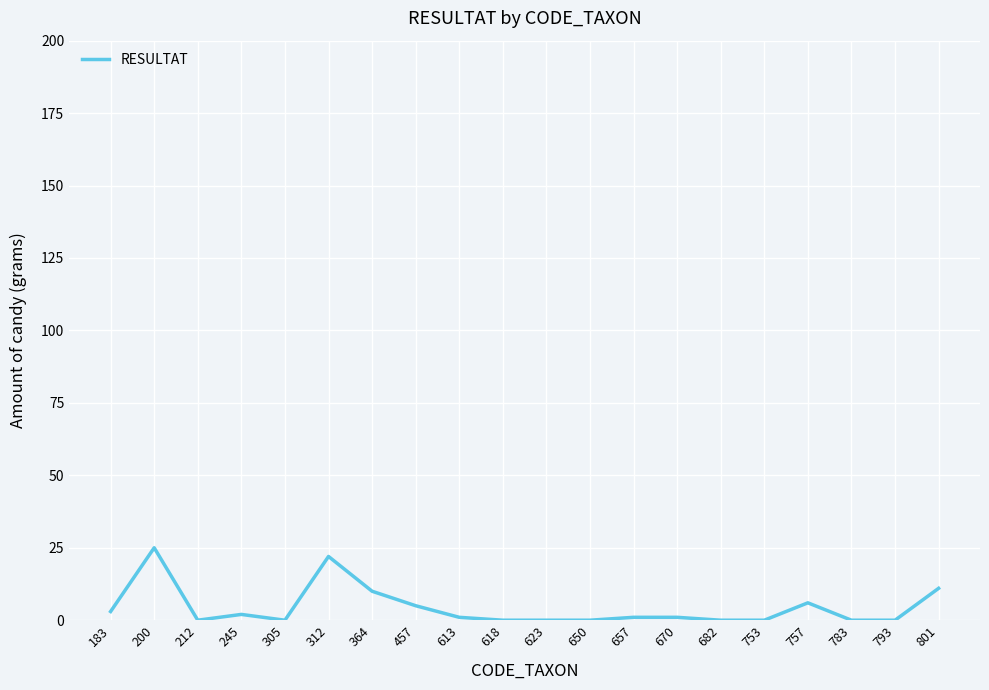

How many lines are shown in the chart?

1